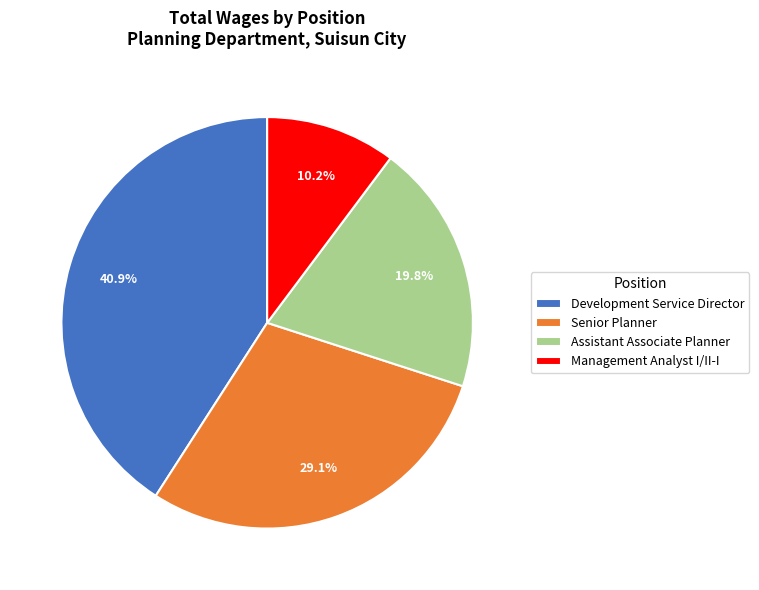

To the nearest percent, what is the average slice percentage?

25%